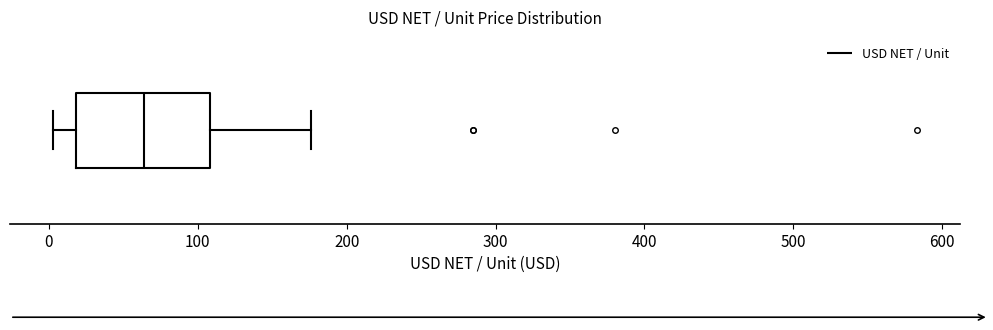

Transcribe this box plot: give where the median line is, the range the box spans, and where the two whiskers end, as read against the x-axis. The values are not printed on the chart, so give them approximately, as read against the axis.

median 60, box 20 to 110, whiskers 0 to 180